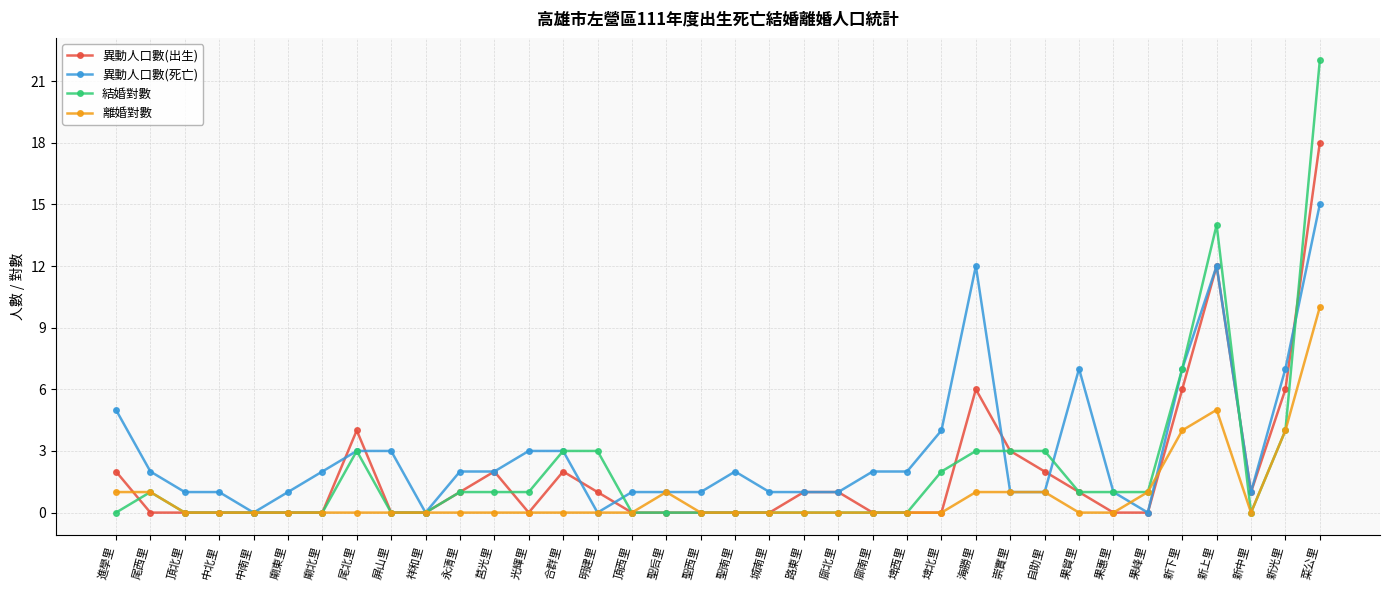

Is the value of 離婚對數 at 明建里 greater than the value of 異動人口數(死亡) at 果貿里?

No